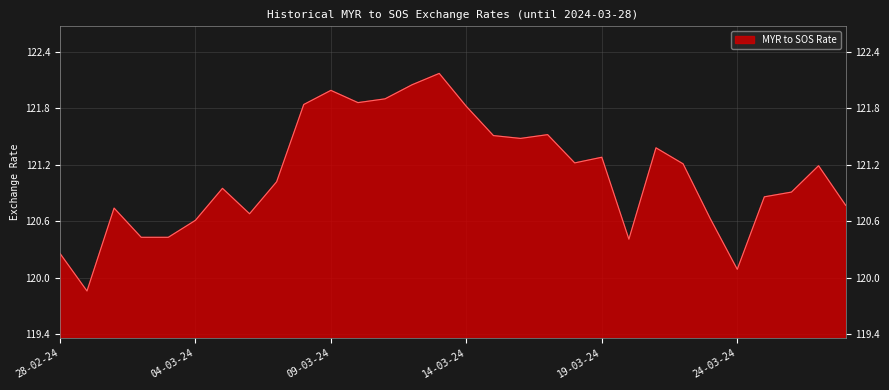

What is the difference between the maximum and minimum values?

2.3